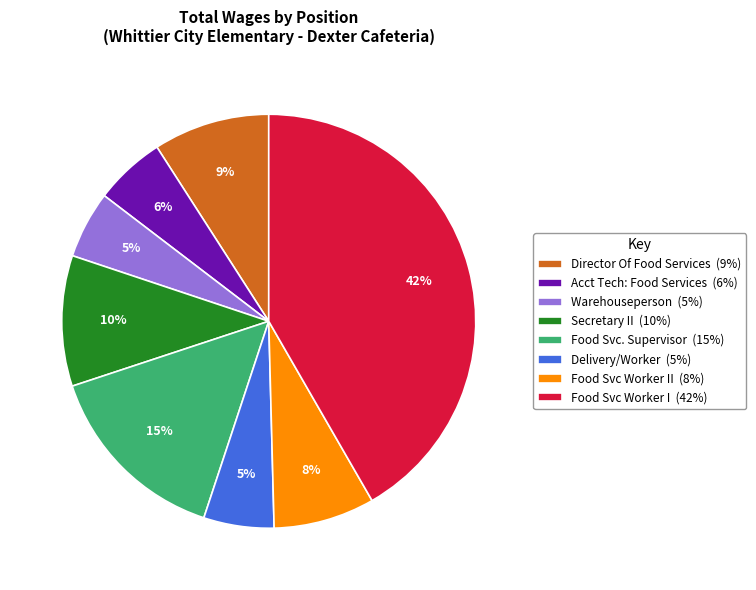

Which has a higher value, Food Svc Worker I (42%) or Secretary II (10%)?

Food Svc Worker I (42%)